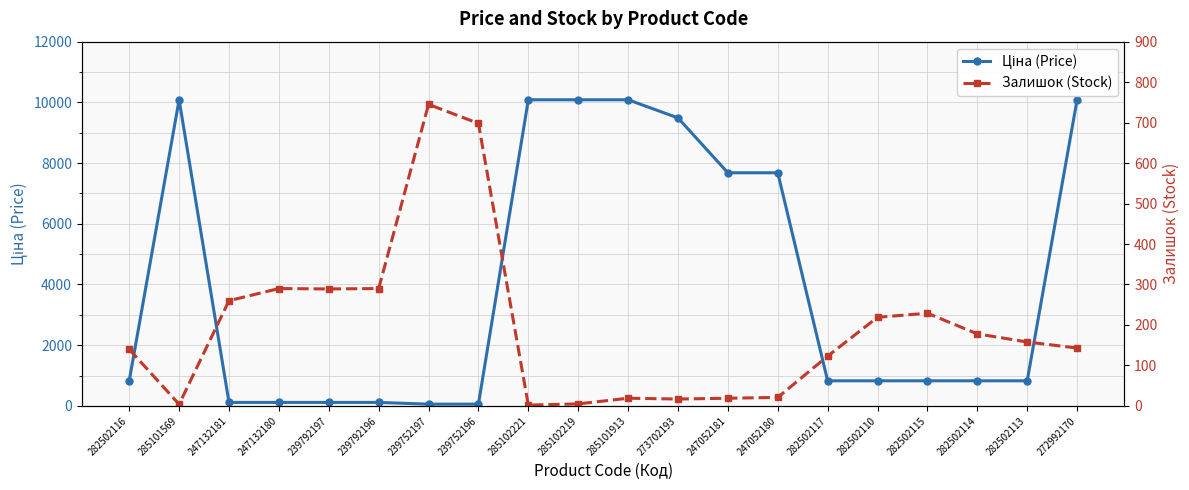

What is the label of the 4th point from the left?

247132180